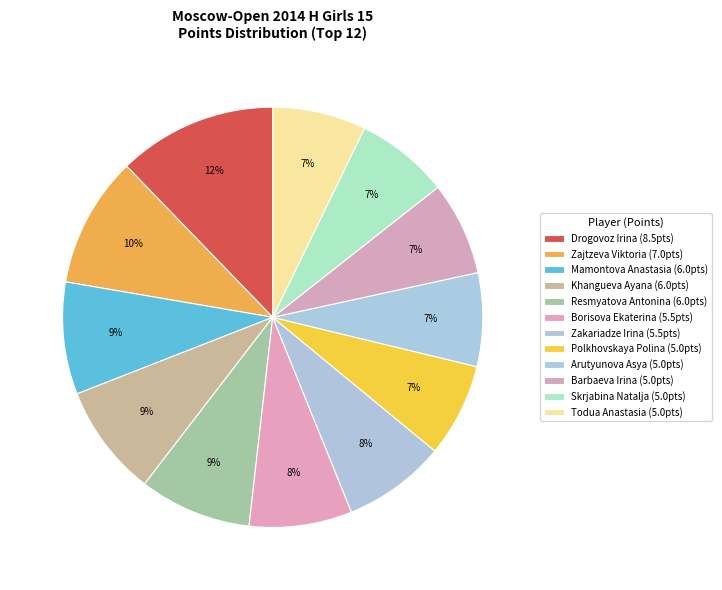

To the nearest percent, what is the combined percentage of Zakariadze Irina and Zajtzeva Viktoria?

18%